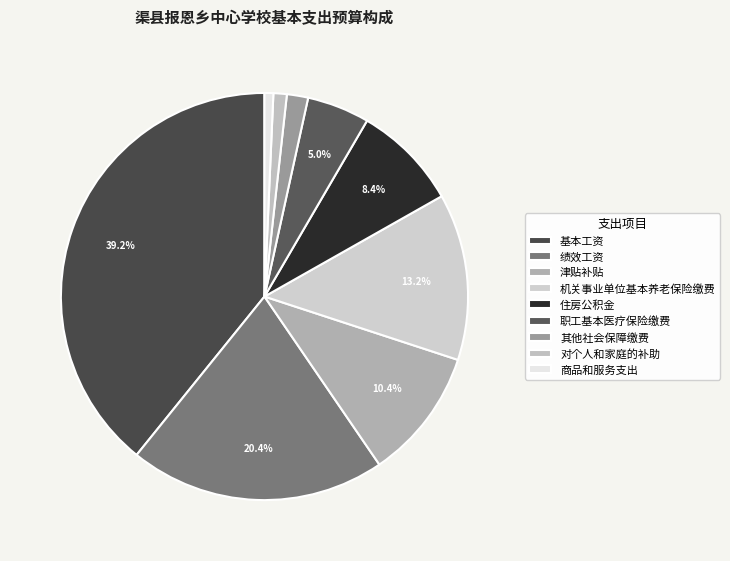

To the nearest percent, what is the difference between the 职工基本医疗保险缴费 and 津贴补贴 slice percentages?

5%